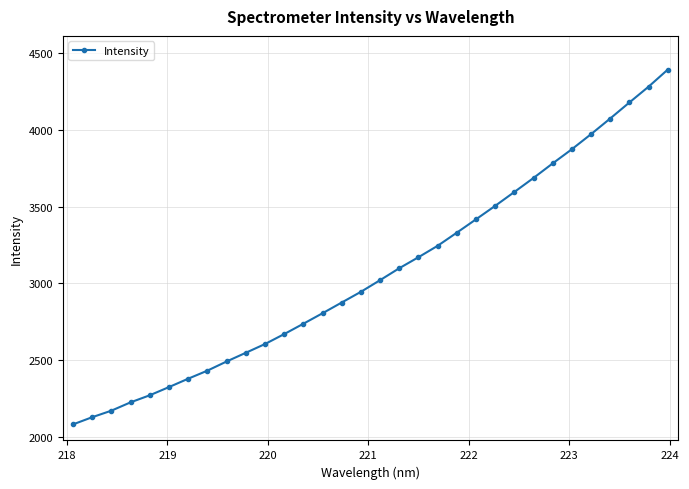

What is the maximum value shown in the chart?

4388.9